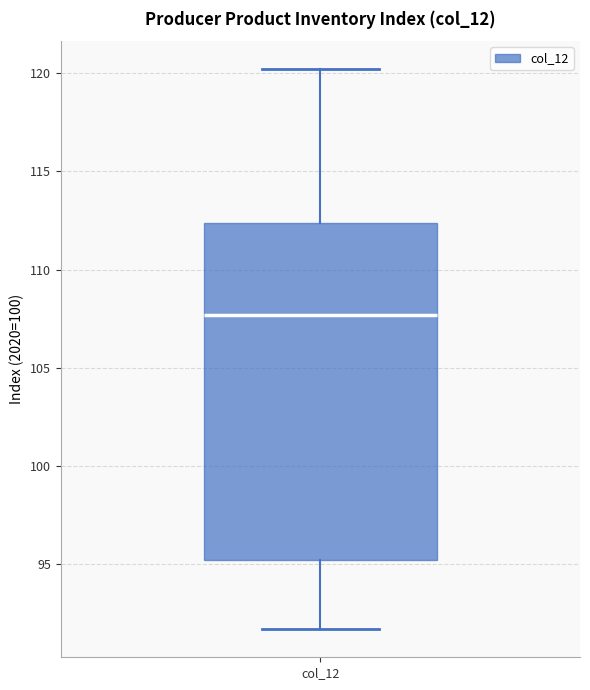

Transcribe this box plot: give where the median line is, the range the box spans, and where the two whiskers end, as read against the y-axis. The values are not printed on the chart, so give them approximately, as read against the axis.

median 107.5, box 95.0 to 112.5, whiskers 91.5 to 120.0